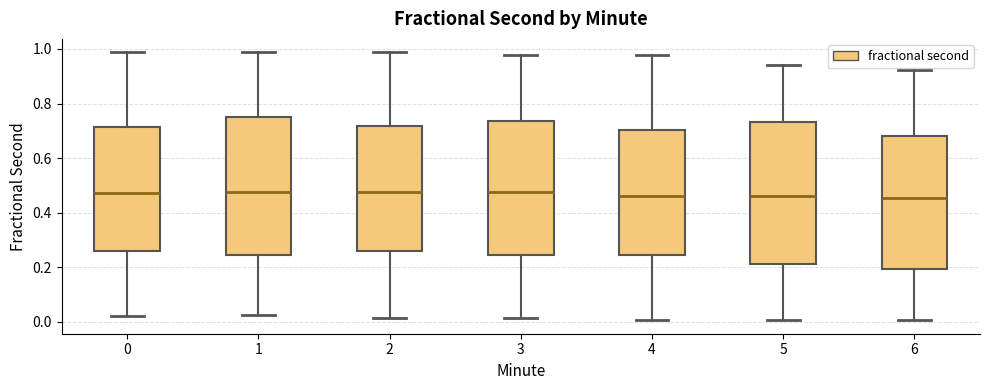

Where does the upper whisker of the box at x = 0 end on the y-axis? The values are not printed on the chart, so give them approximately, as read against the axis.

0.98